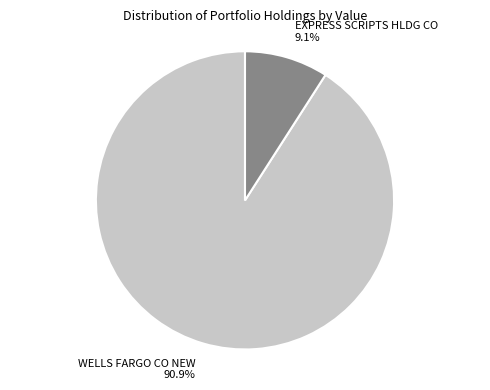

To the nearest percent, what is the average slice percentage?

50%